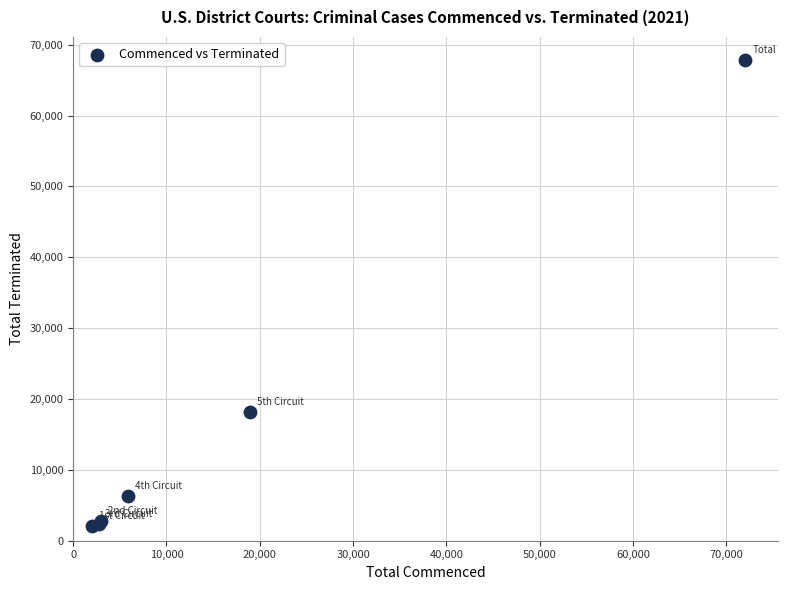

What Y value in the scatter plot is closest to 34964?

18129